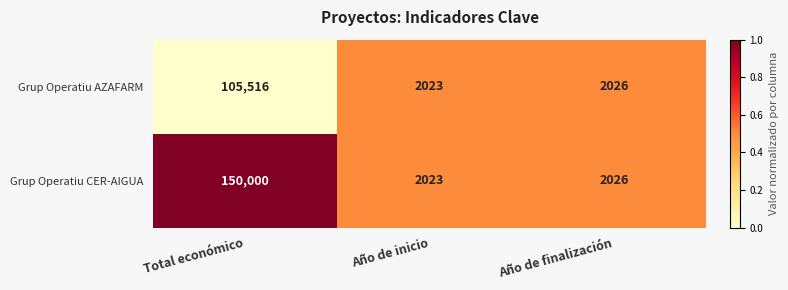

Count the number of data series in this chart.

2